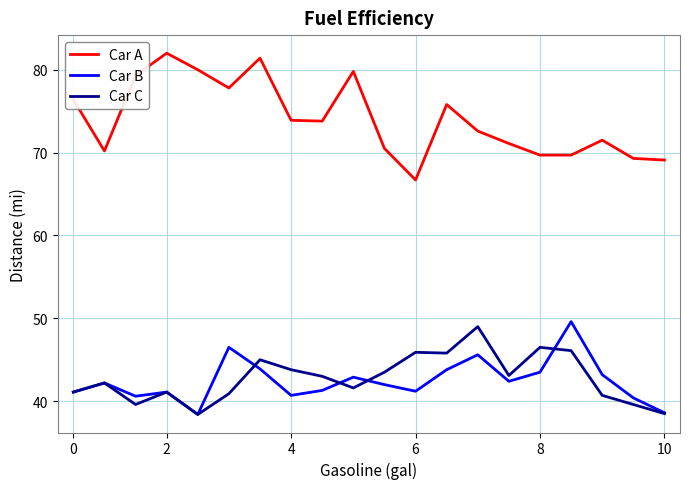

True or false: Car A and Car C intersect in this chart.

False